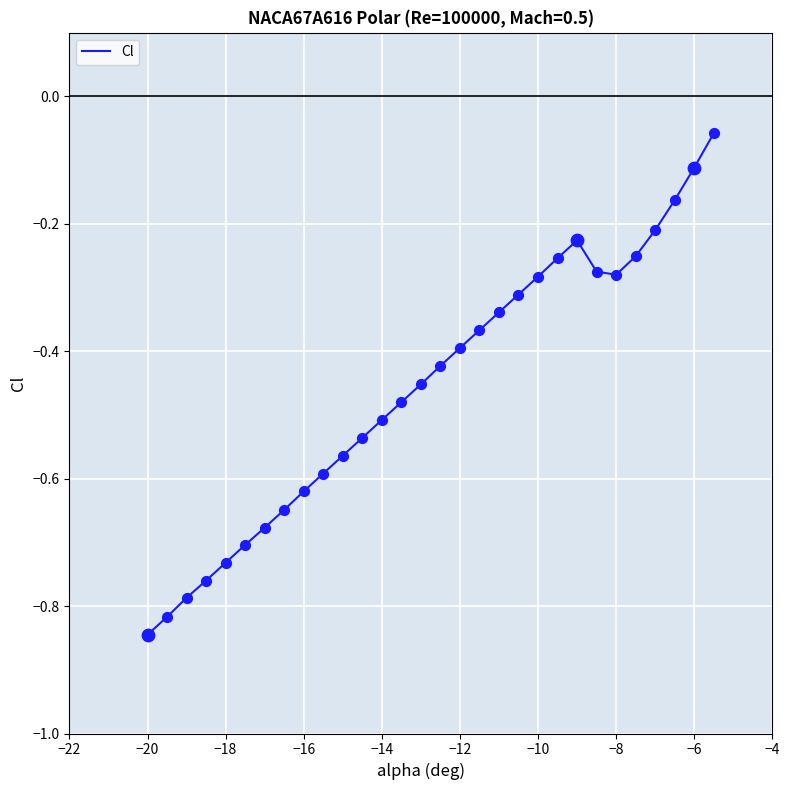

What is the difference between the maximum and minimum values?

0.8